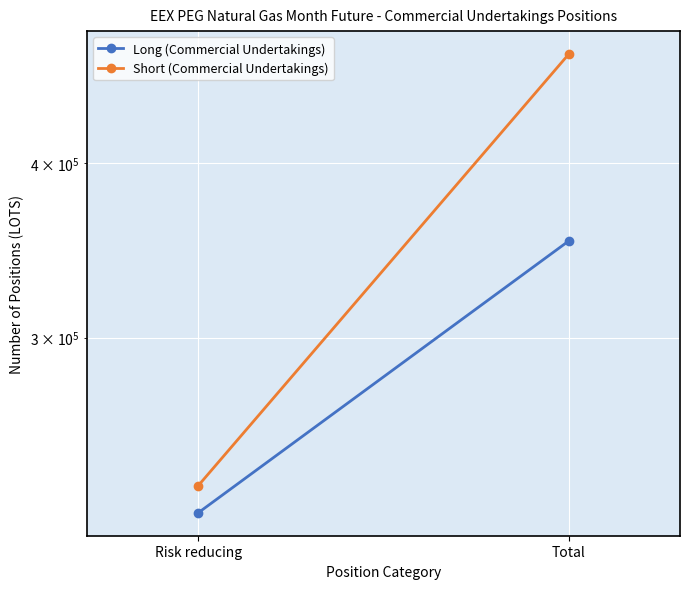

At which label is Short (Commercial Undertakings) closest to 356953?

Risk reducing